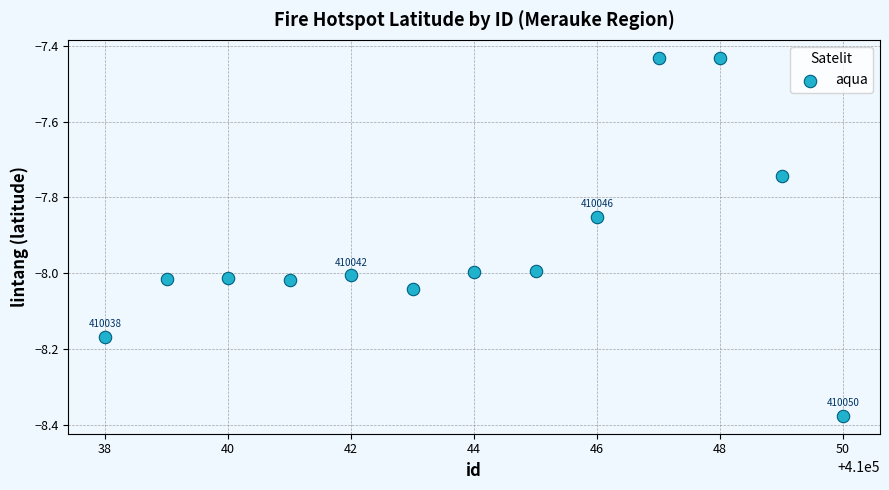

What is the range of Y values (max minus min)?

0.9